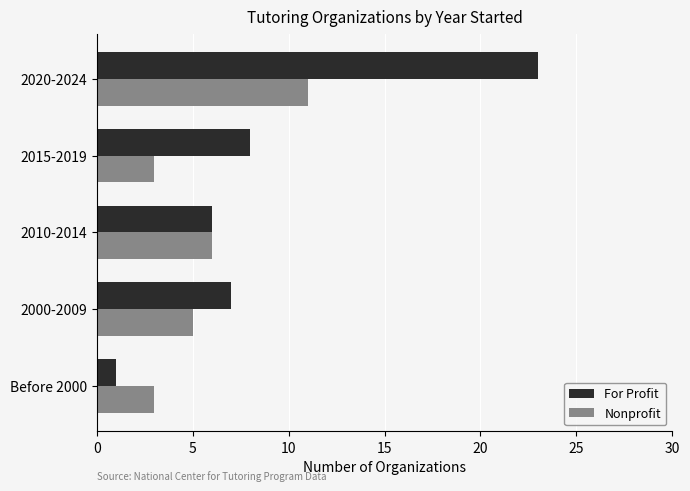

What is the difference between the second highest and minimum values in the Nonprofit series?

3